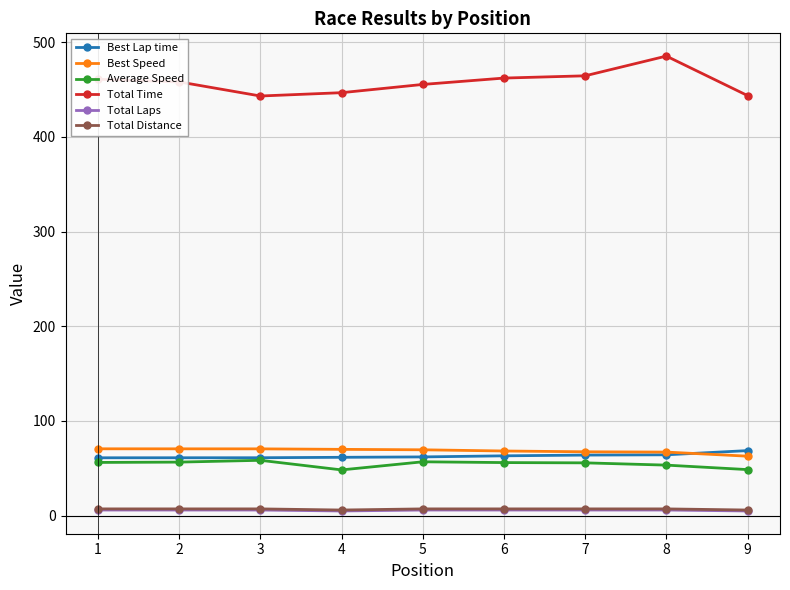

What is the maximum value shown in the chart?

485.3